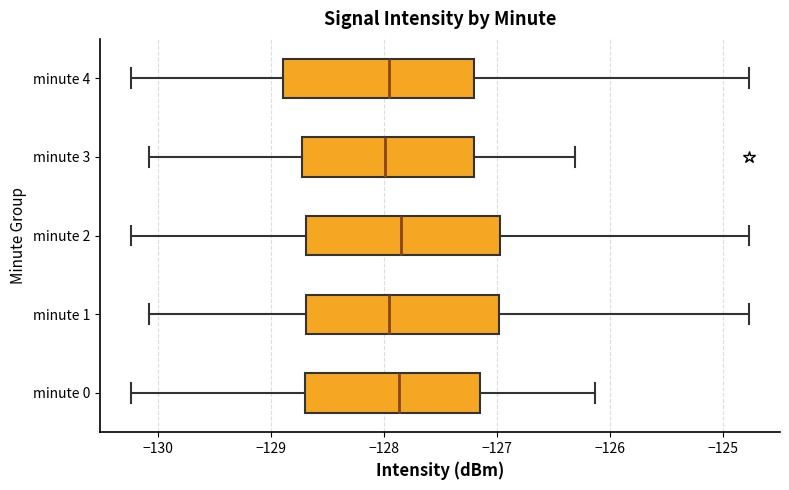

Reading bottom to top, transcribe this box plot: for each box, give where its median line is, the range the box spans, and where its two whiskers end, as read against the x-axis. The values are not printed on the chart, so give them approximately, as read against the axis.

minute 0: median -127.9, box -128.7 to -127.1, whiskers -130.2 to -126.1
minute 1: median -128.0, box -128.7 to -127.0, whiskers -130.1 to -124.8
minute 2: median -127.9, box -128.7 to -127.0, whiskers -130.2 to -124.8
minute 3: median -128.0, box -128.7 to -127.2, whiskers -130.1 to -126.3
minute 4: median -128.0, box -128.9 to -127.2, whiskers -130.2 to -124.8